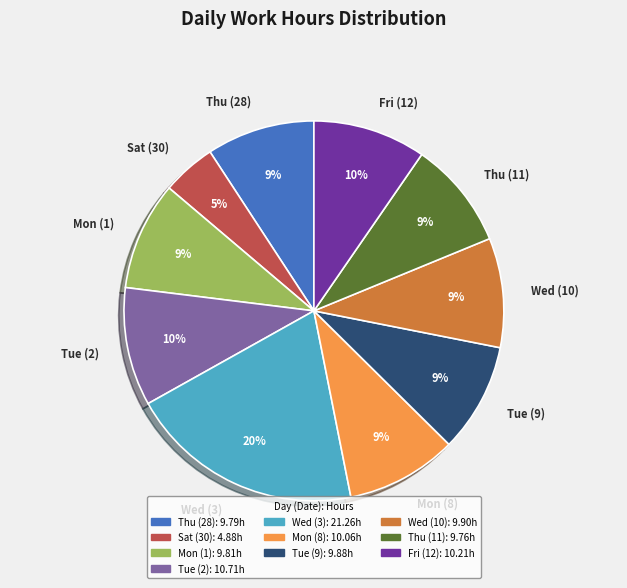

To the nearest percent, what is the difference between the largest and smallest slice percentages?

15%